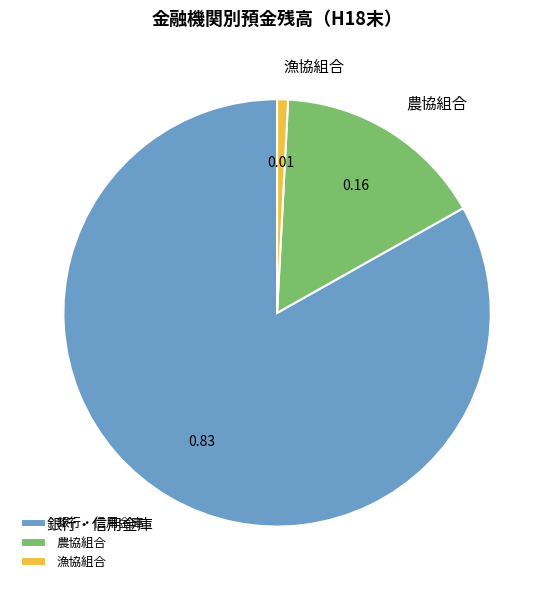

Do 農協組合 and 漁協組合 together represent more than half of the pie?

No